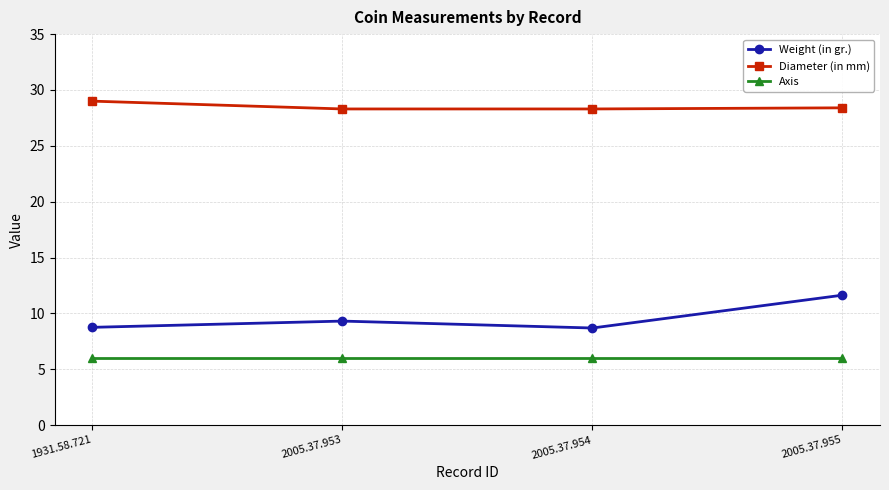

True or false: Diameter (in mm) has a value of 29.0 at 1931.58.721.

True